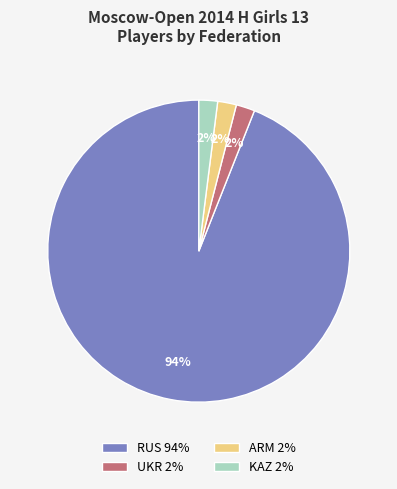

What is the majority slice?

RUS 94%